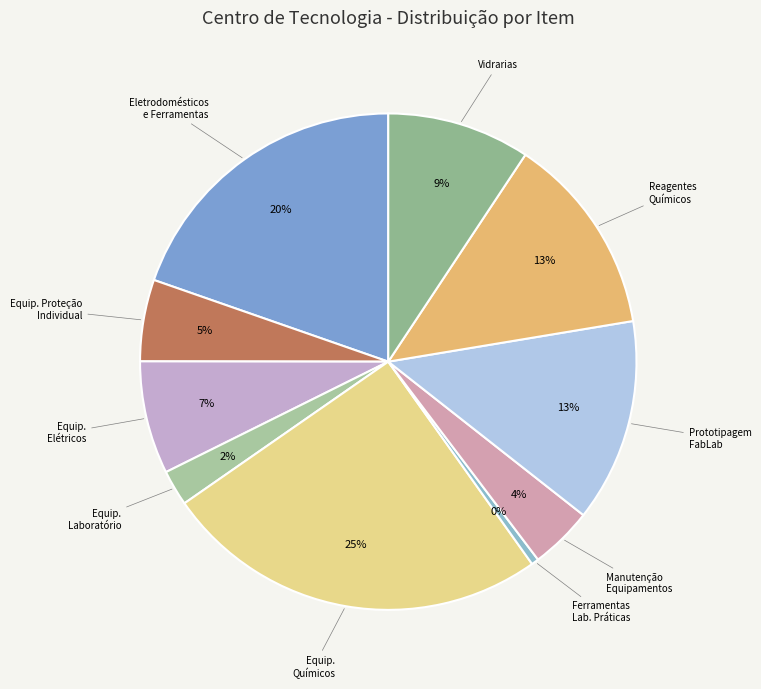

How many slices are in this pie chart?

10